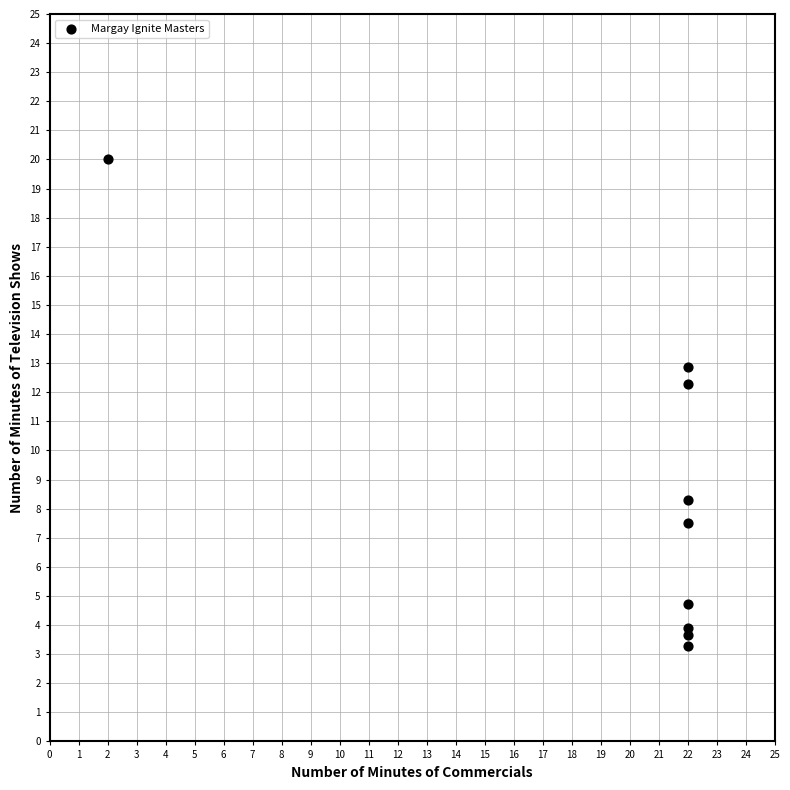

What Y value in the scatter plot is closest to 11?

12.3